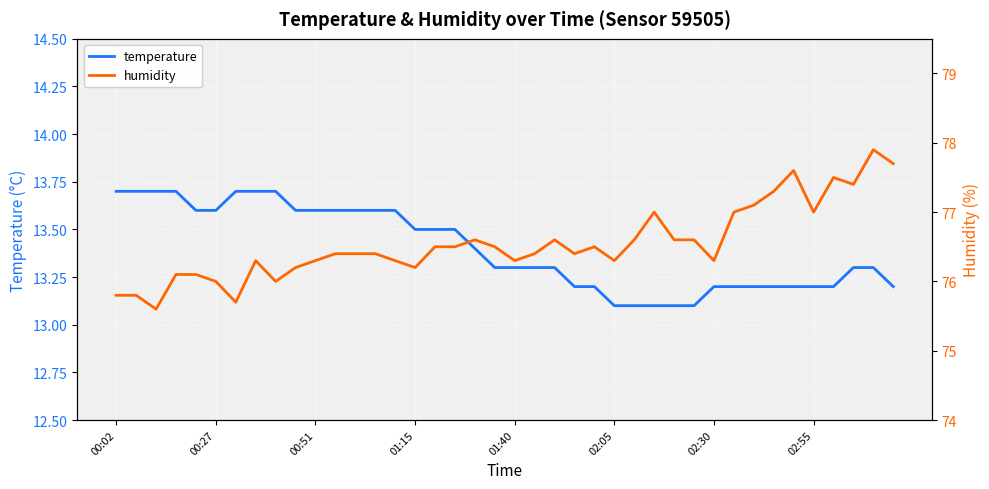

The value of temperature at 00:51 is 13.6. True or false?

True